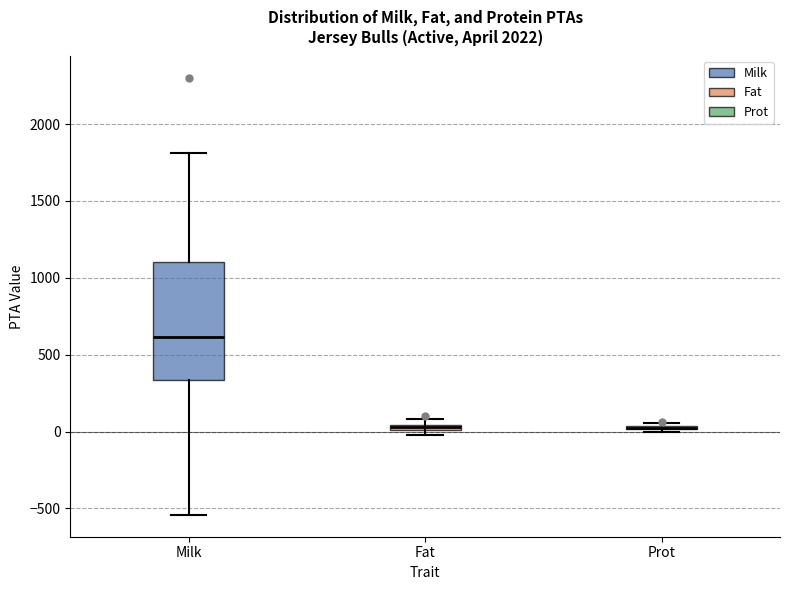

Comparing the boxes themselves (not the whiskers), which one is the tallest?

Milk